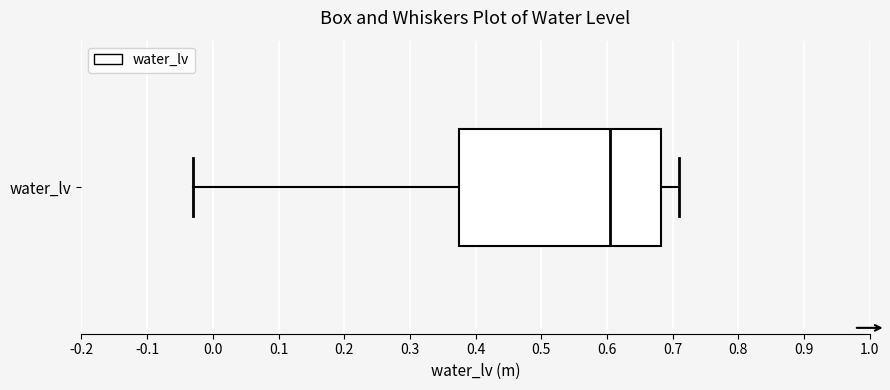

Where is the right edge of the box for water_lv on the x-axis? The values are not printed on the chart, so give them approximately, as read against the axis.

0.68